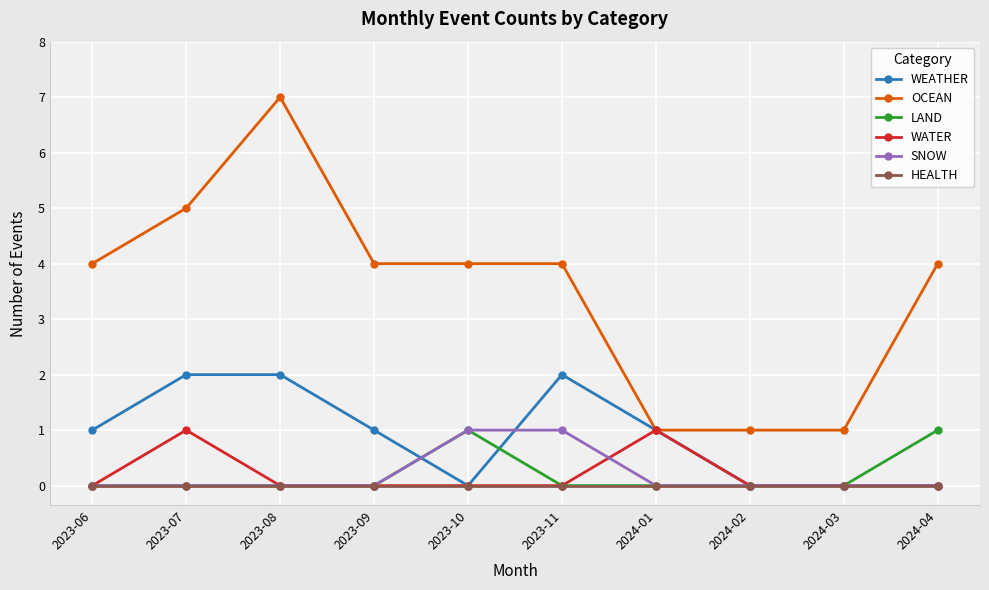

At which category does WATER reach its first local peak?

2023-07